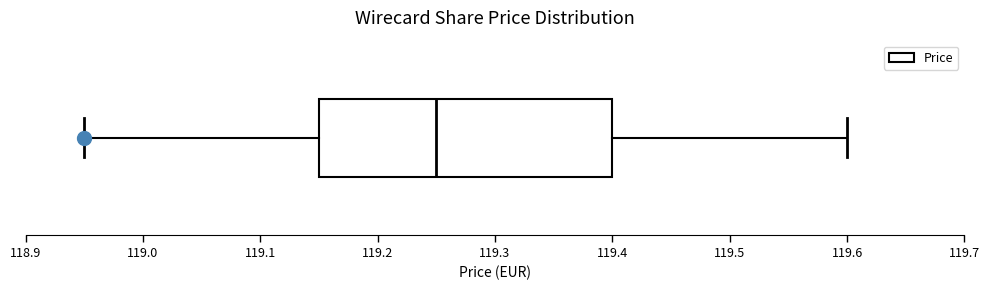

Transcribe this box plot: give where the median line is, the range the box spans, and where the two whiskers end, as read against the x-axis. The values are not printed on the chart, so give them approximately, as read against the axis.

median 119.25, box 119.15 to 119.40, whiskers 118.95 to 119.60